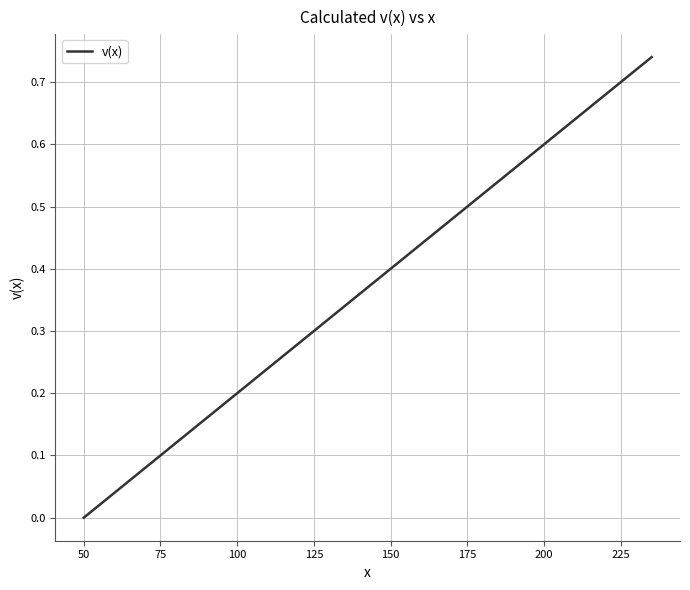

Does the chart have visible grid lines?

Yes